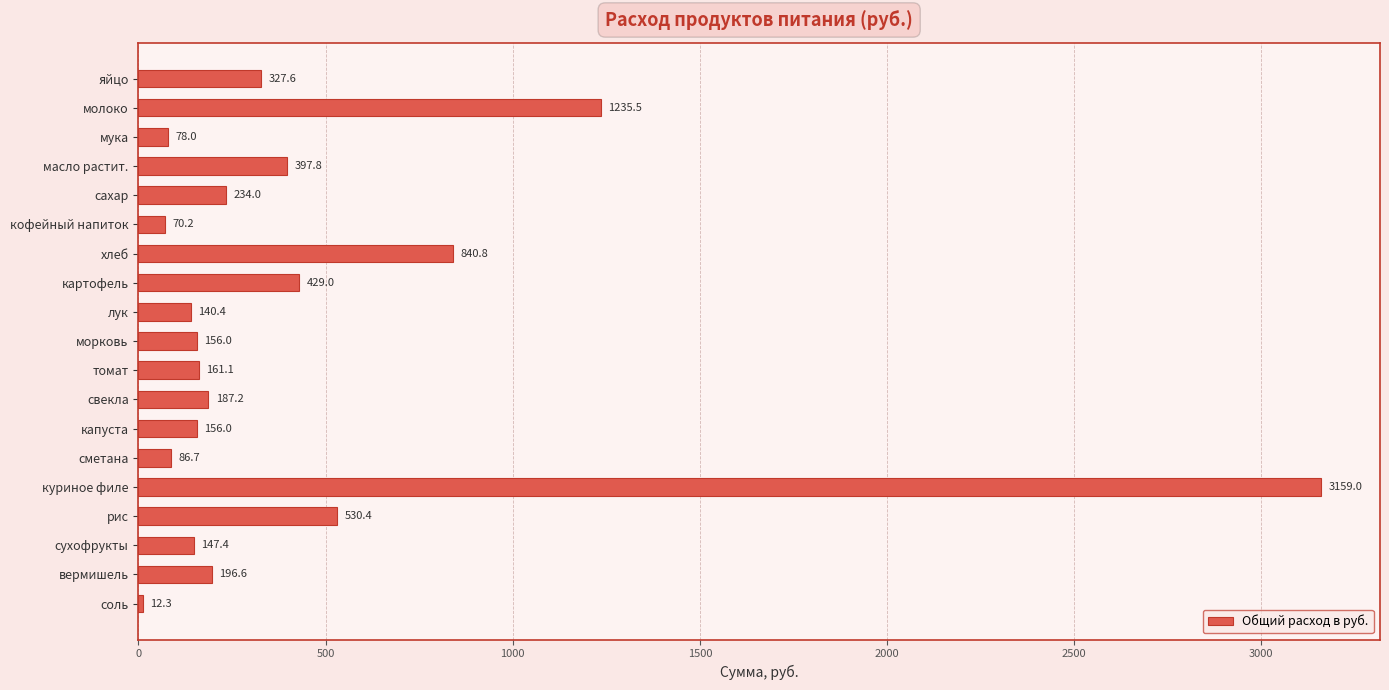

What is the greatest value displayed?

3159.0